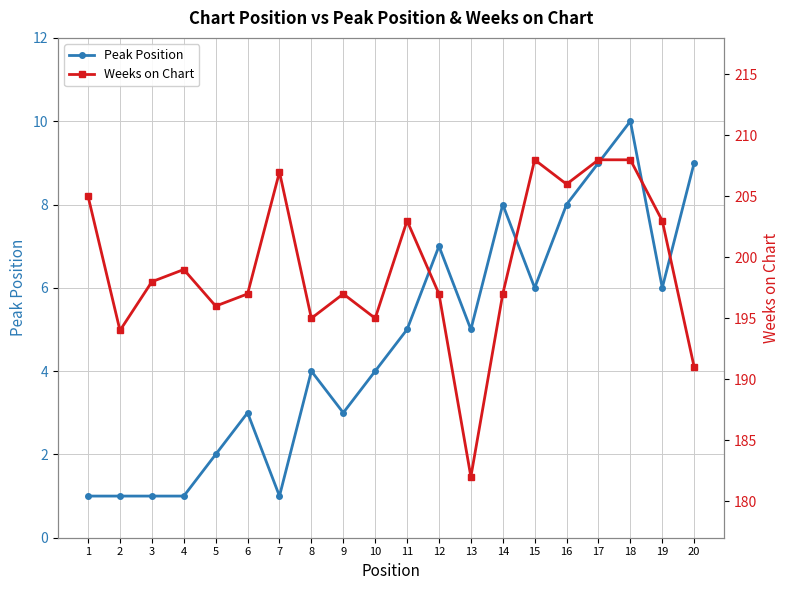

How many data points in Peak Position are less than 5?

10